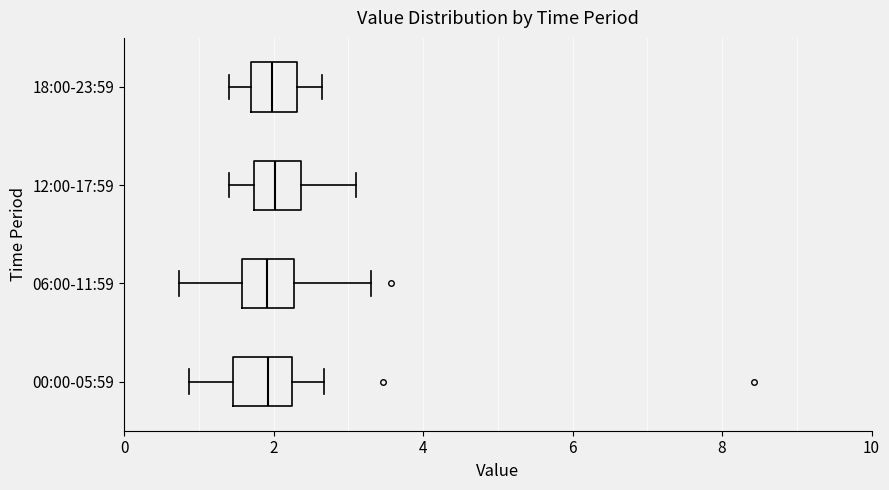

Where is the right edge of the box for 06:00-11:59 on the x-axis? The values are not printed on the chart, so give them approximately, as read against the axis.

2.2